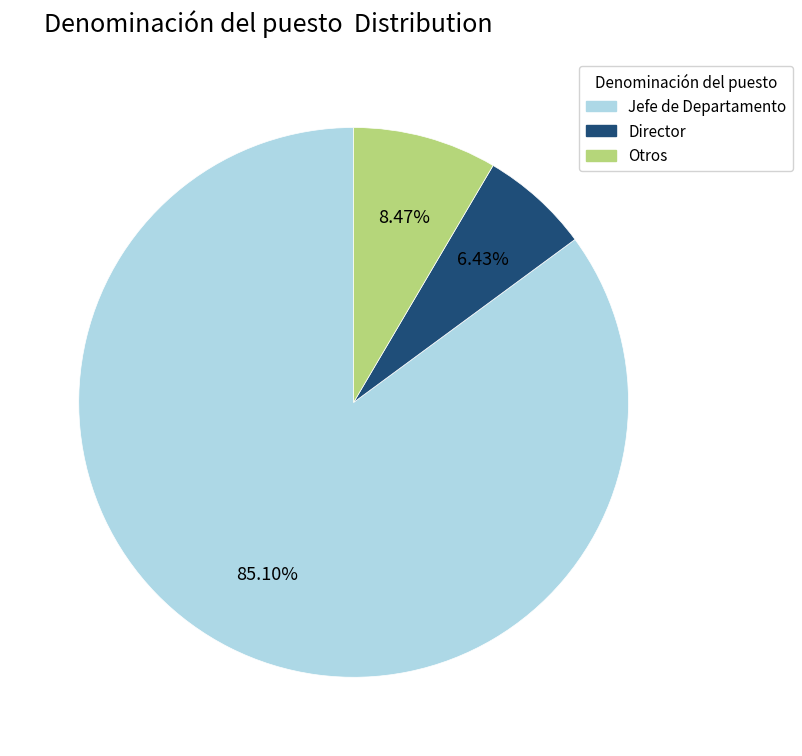

Is there a majority slice in this chart?

Yes